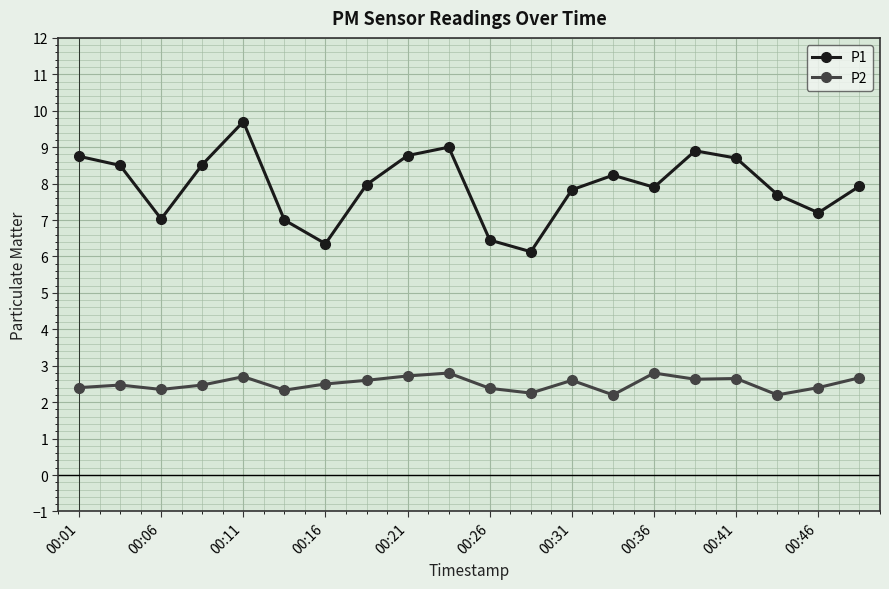

What is the value of the P2 point at the 5th from the left?

2.7